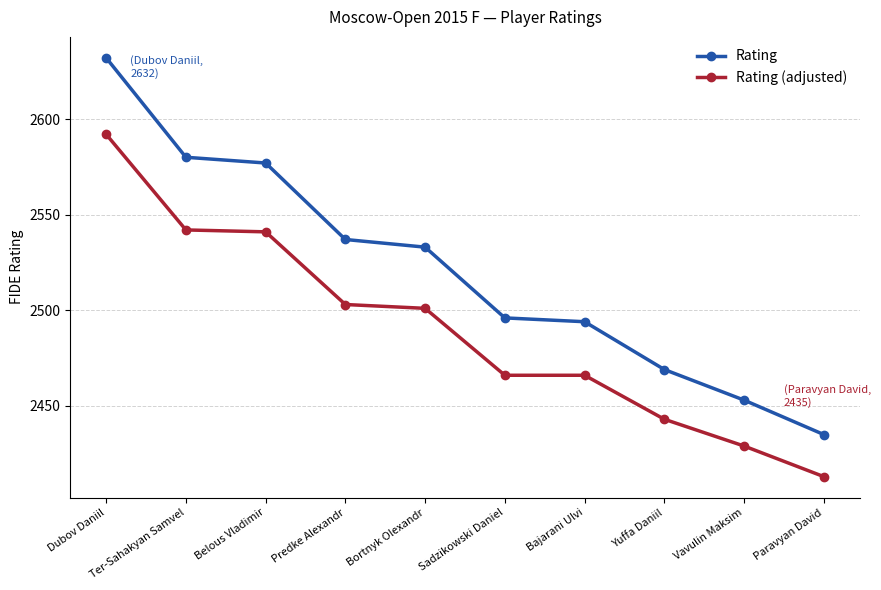

At how many categories does at least one series exceed 2625?

1